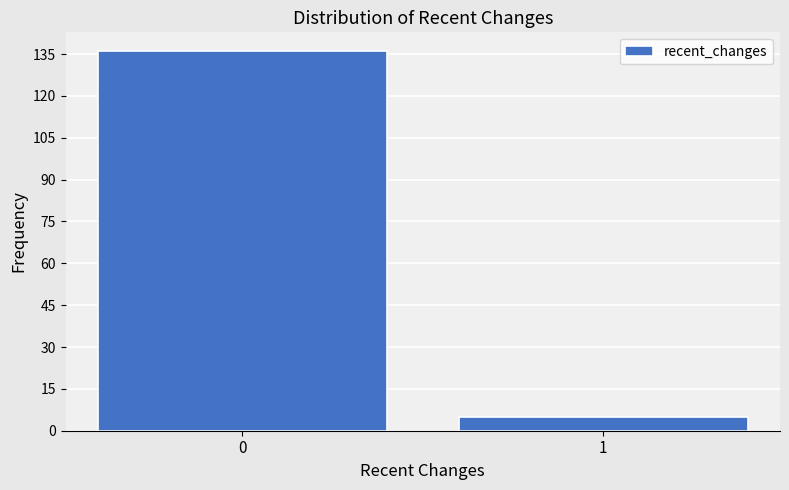

Reading left to right, list all the values displayed in this chart.

0=136	1=5